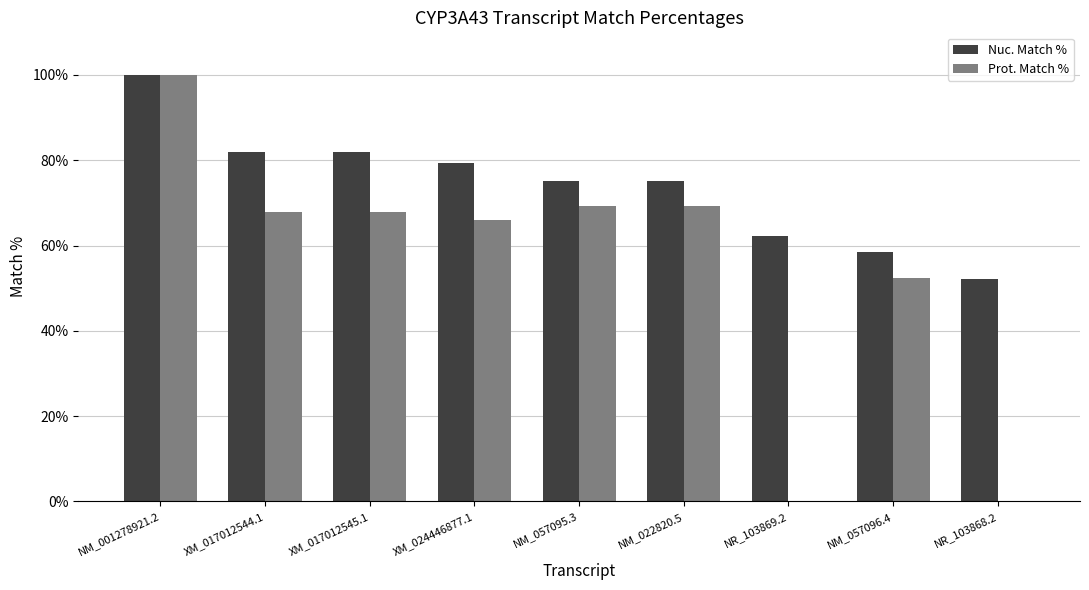

Which series changed the most between NM_022820.5 and NR_103869.2?

Prot. Match %